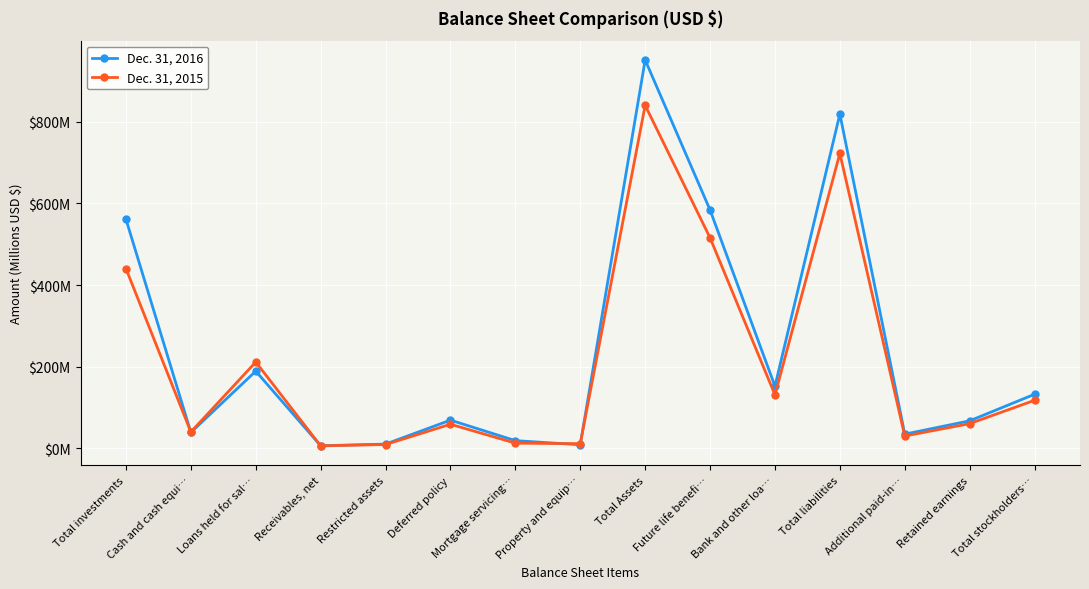

What is the sum of all Dec. 31, 2016 values?

3644.8